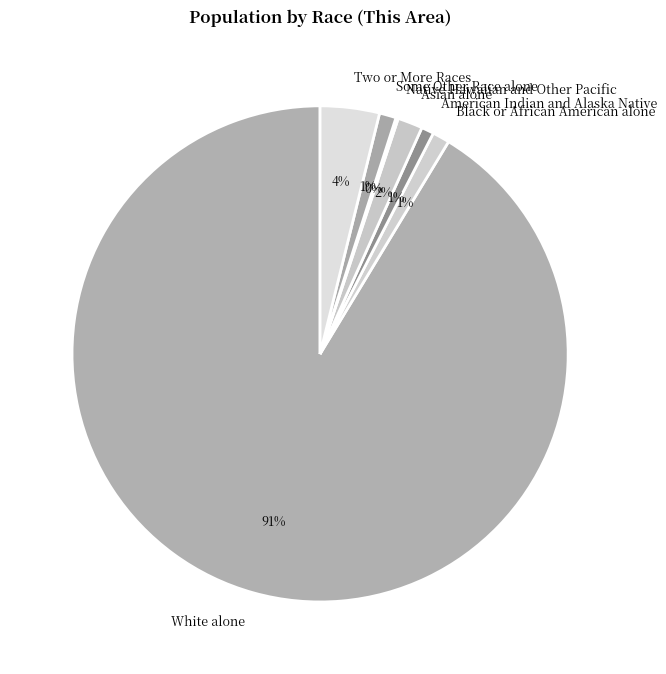

To the nearest percent, what is the average slice percentage?

14%